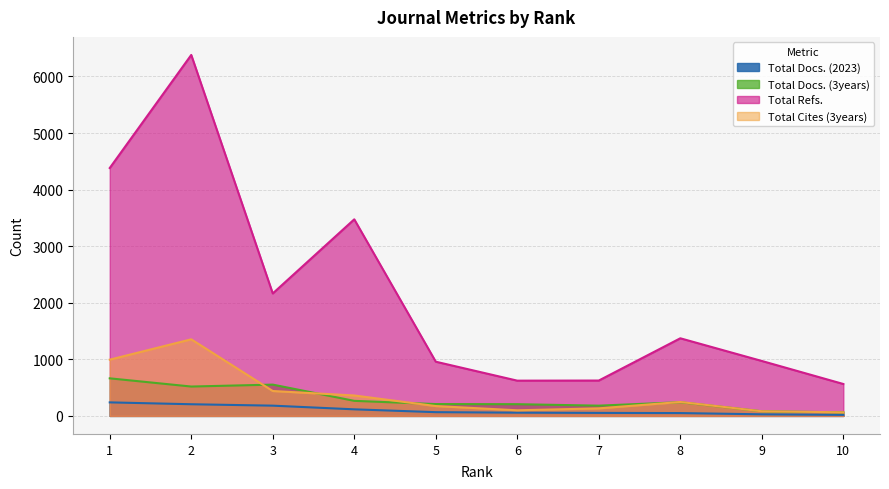

True or false: Total Docs. (2023) and Total Refs. intersect in this chart.

False